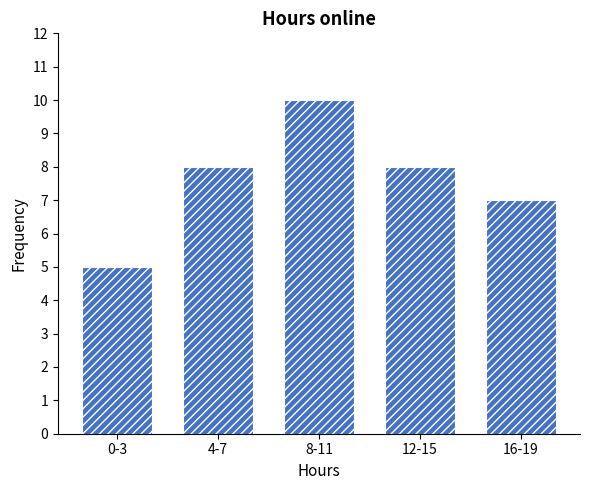

Reading right to left, extract all data points from this chart.

16-19=7	12-15=8	8-11=10	4-7=8	0-3=5